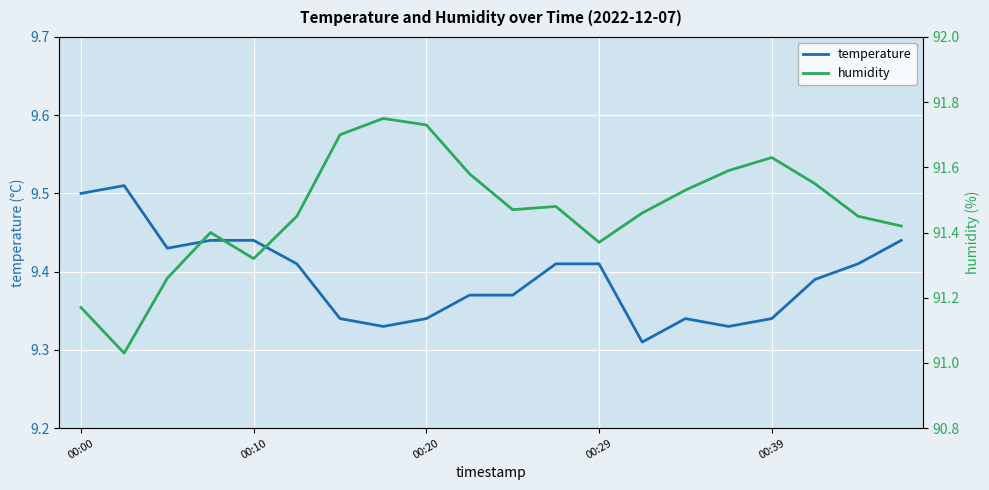

What is the maximum value shown in the chart?

91.8